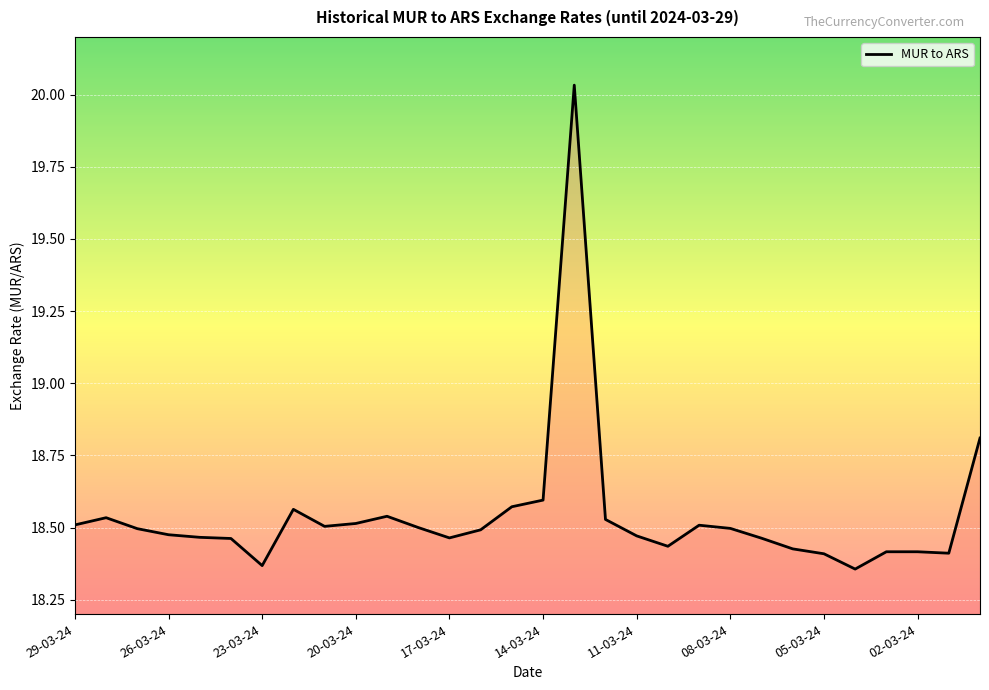

Does the chart display data point markers on the line(s)?

No